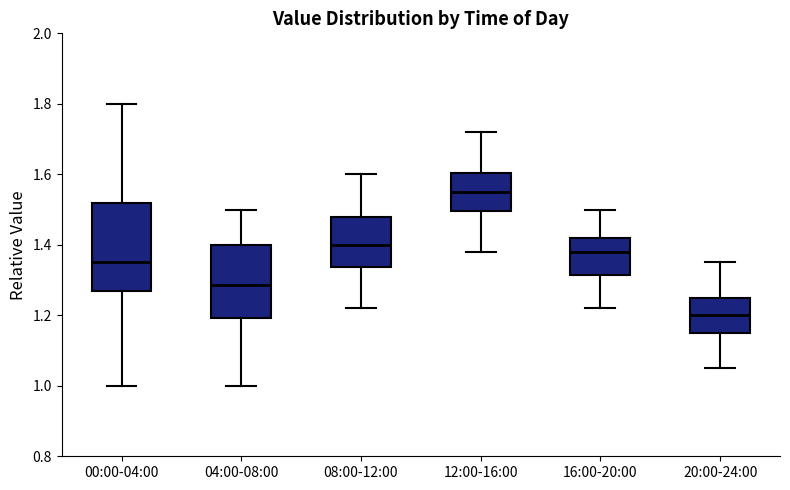

Comparing the boxes themselves (not the whiskers), which one is the tallest?

00:00-04:00